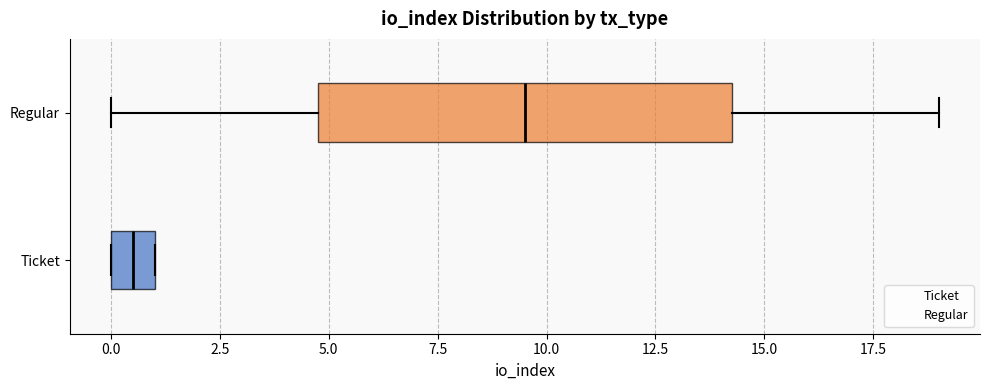

Where does the median line of the box for Ticket sit on the x-axis? The values are not printed on the chart, so give them approximately, as read against the axis.

0.5